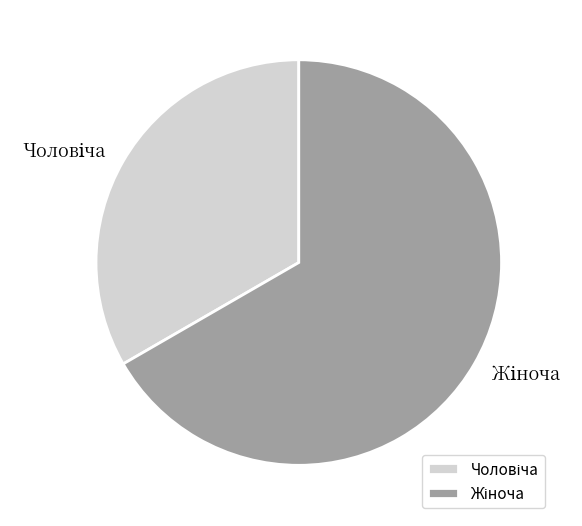

Is there a majority slice in this chart?

Yes